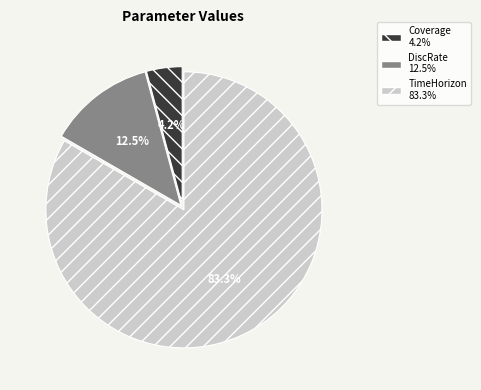

To the nearest percent, what portion does TimeHorizon represent?

83%